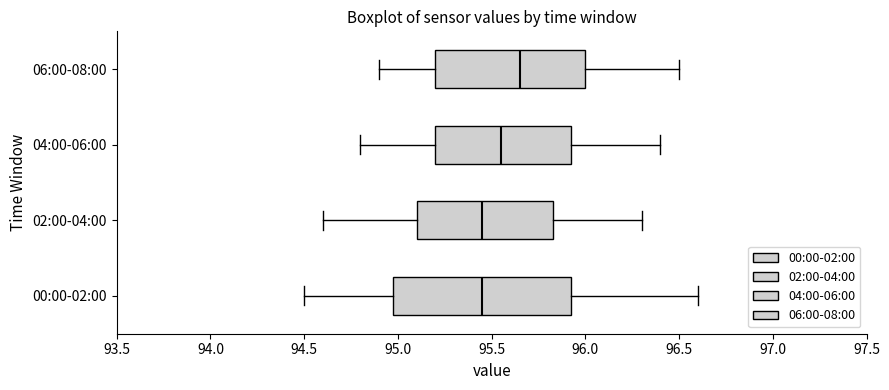

Reading bottom to top, transcribe this box plot: for each box, give where its median line is, the range the box spans, and where its two whiskers end, as read against the x-axis. The values are not printed on the chart, so give them approximately, as read against the axis.

00:00-02:00: median 95.45, box 95.00 to 95.95, whiskers 94.50 to 96.60
02:00-04:00: median 95.45, box 95.10 to 95.85, whiskers 94.60 to 96.30
04:00-06:00: median 95.55, box 95.20 to 95.95, whiskers 94.80 to 96.40
06:00-08:00: median 95.65, box 95.20 to 96.00, whiskers 94.90 to 96.50